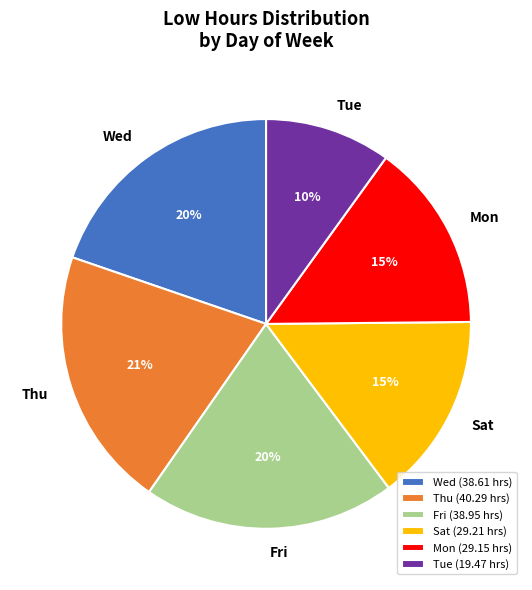

What is the ratio of the value at Tue to the value at Mon?

0.7